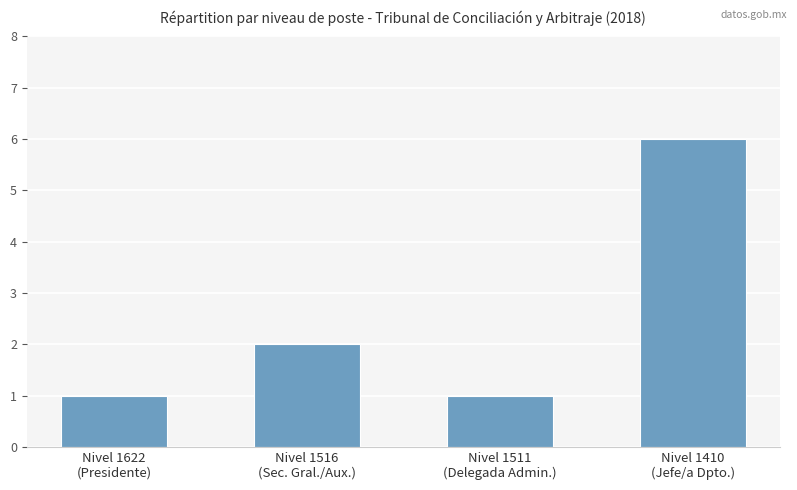

What is the label of the 2nd bar from the left?

Nivel 1516
(Sec. Gral./Aux.)